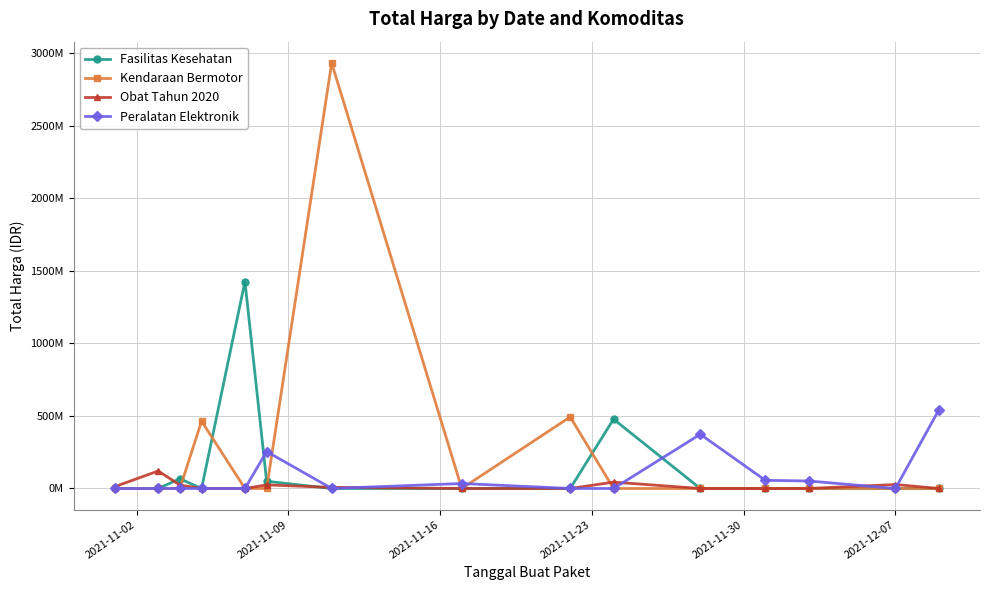

At how many categories does at least one series exceed 1258859251?

2